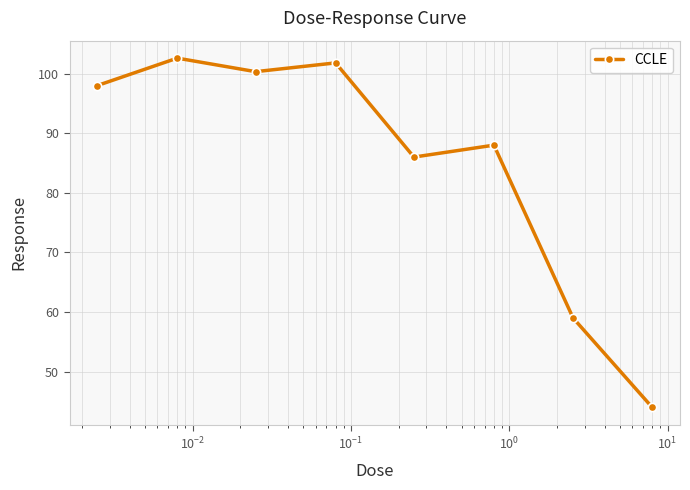

How many interior local peaks (higher than both neighbors) does the data have?

3